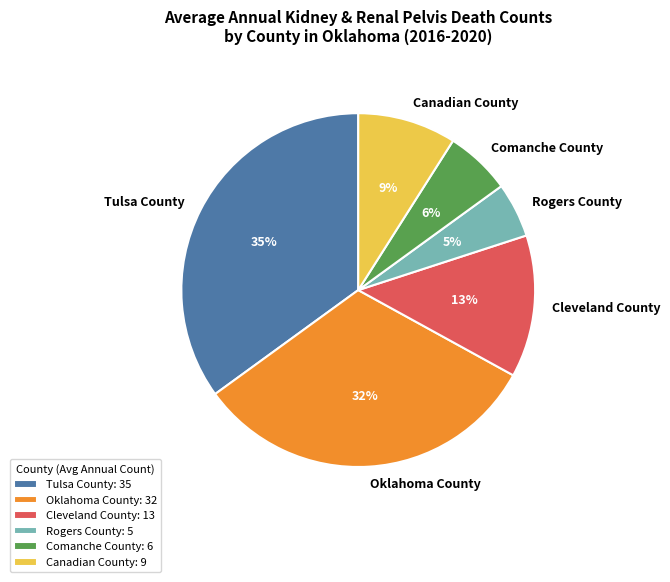

How many segments does this pie chart have?

6